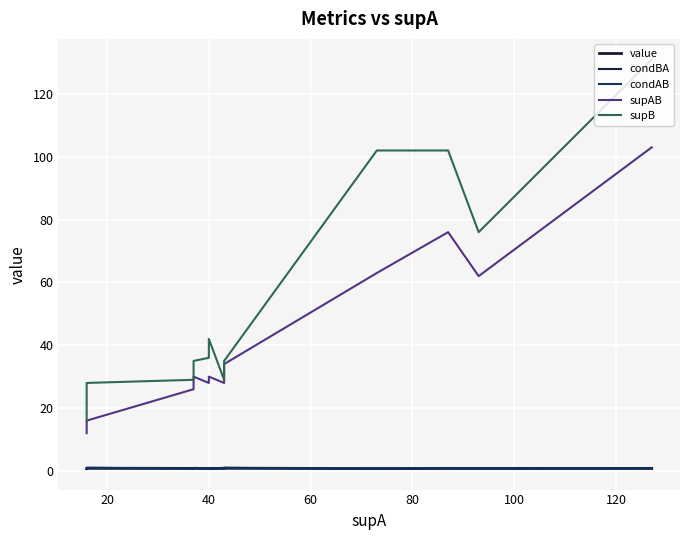

Reading right to left, list all the values displayed in this chart.

value: 0.8	0.7	0.8	0.7	0.9	0.8	0.7	0.7	0.8	0.8	0.9	0.8	0.8	0.8	0.7
condBA: 0.8	0.8	0.7	0.6	1.0	1.0	0.8	0.7	0.9	0.9	0.8	0.8	0.6	0.6	0.6
condAB: 0.8	0.7	0.9	0.9	0.8	0.7	0.8	0.7	0.8	0.7	1.0	1.0	0.9	0.9	0.8
supAB: 103.0	62.0	76.0	63.0	34.0	28.0	30.0	28.0	30.0	26.0	16.0	16.0	15.0	14.0	12.0
supB: 131.0	76.0	102.0	102.0	35.0	29.0	42.0	36.0	35.0	29.0	28.0	26.0	23.0	19.0	16.0